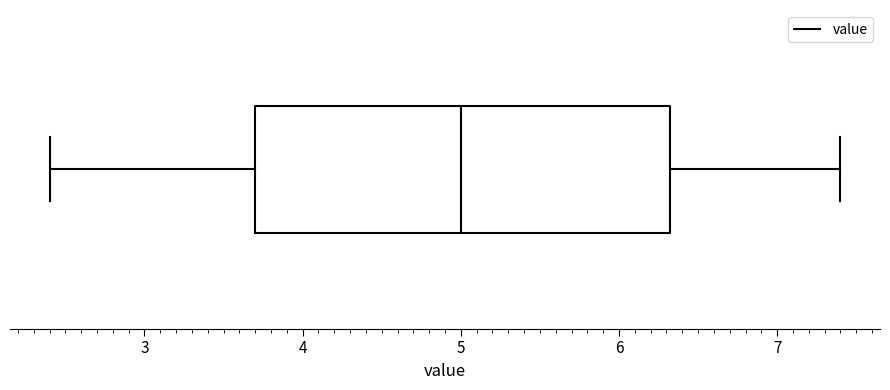

Read this box plot against the x-axis: the position of the median line, the range covered by the box, and the ends of both whiskers. The values are not printed on the chart, so give them approximately, as read against the axis.

median 5.0, box 3.7 to 6.3, whiskers 2.4 to 7.4